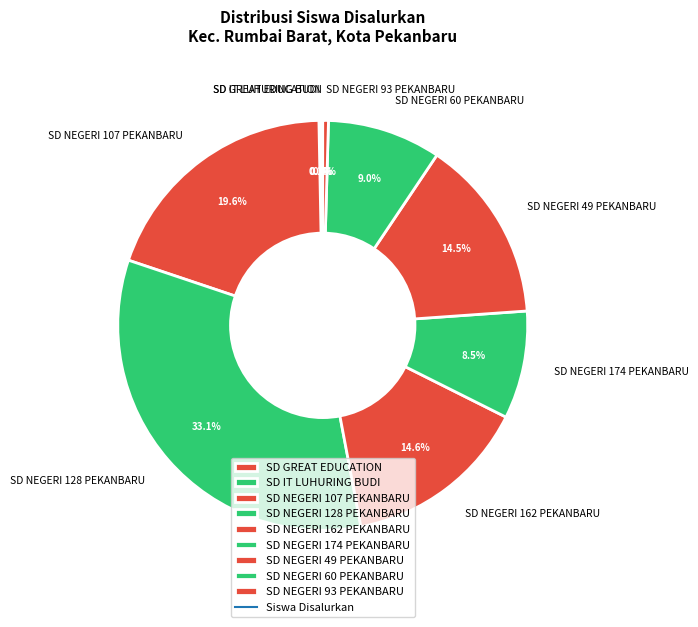

Combined, do SD NEGERI 128 PEKANBARU and SD NEGERI 174 PEKANBARU account for over 50%?

No